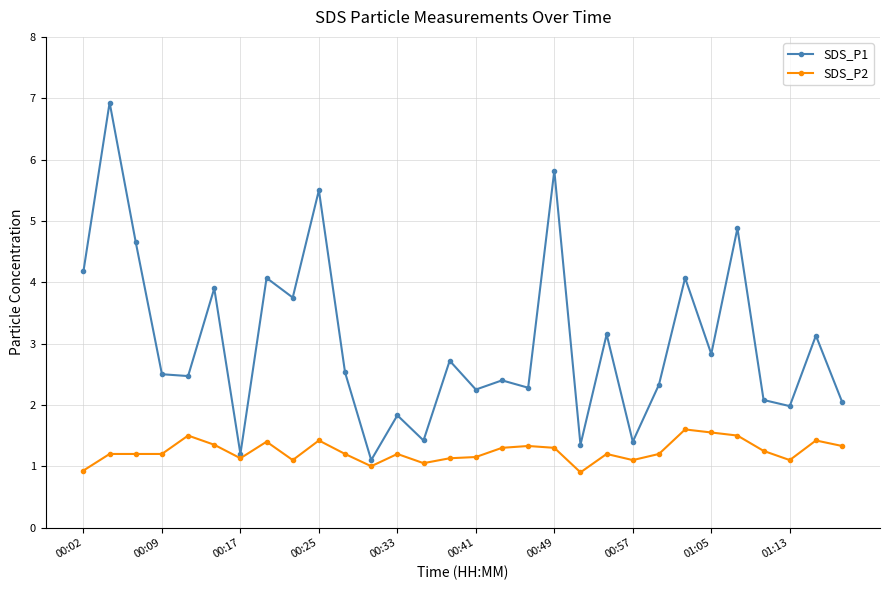

True or false: SDS_P2 has more than 0 points higher than both neighbors.

True